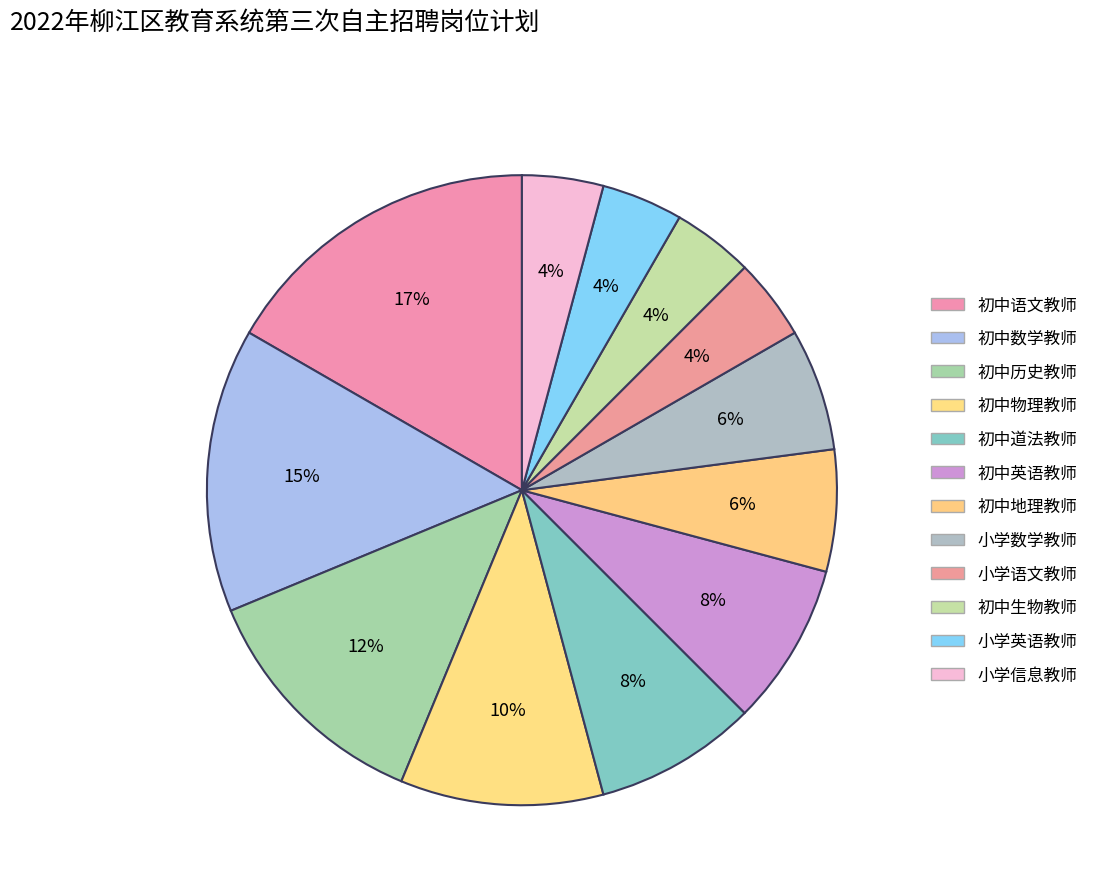

What portion of the pie excludes 初中英语教师?

91.7%